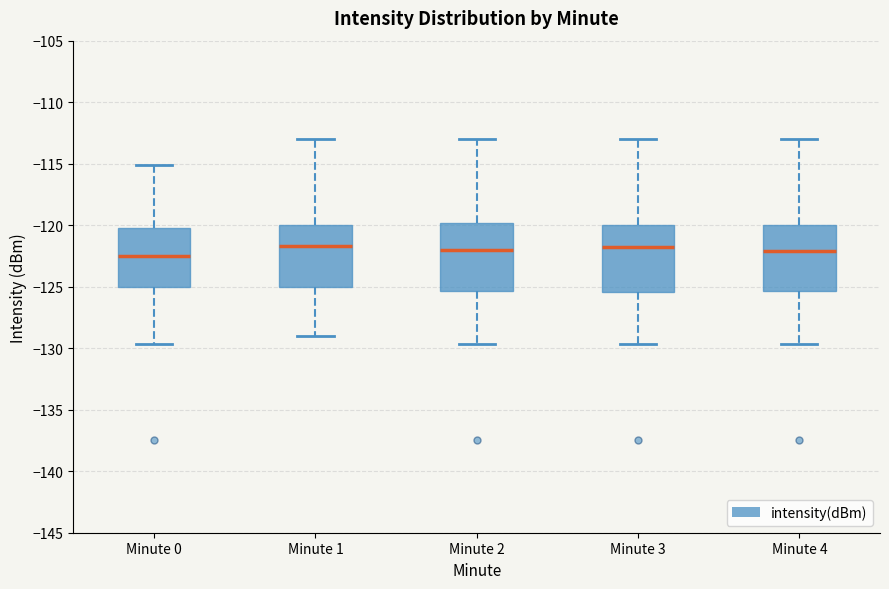

Where does the lower whisker of the box for Minute 1 end on the y-axis? The values are not printed on the chart, so give them approximately, as read against the axis.

-129.0